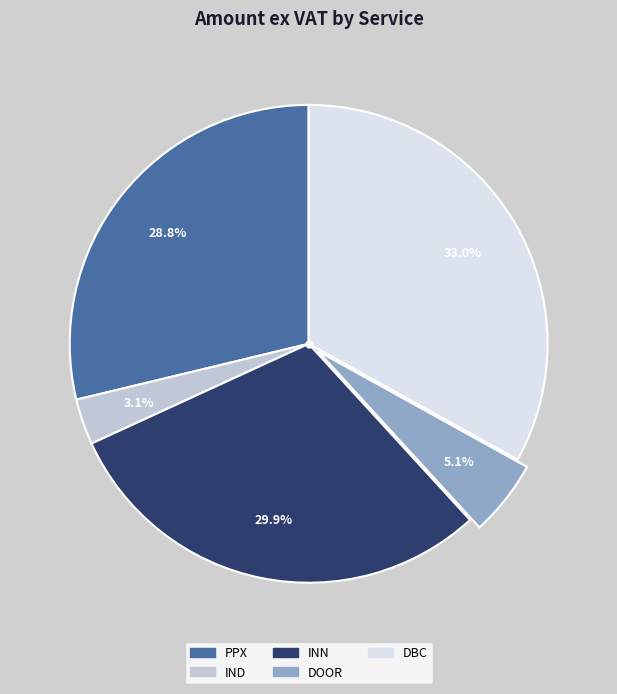

Is IND the majority of the pie?

No